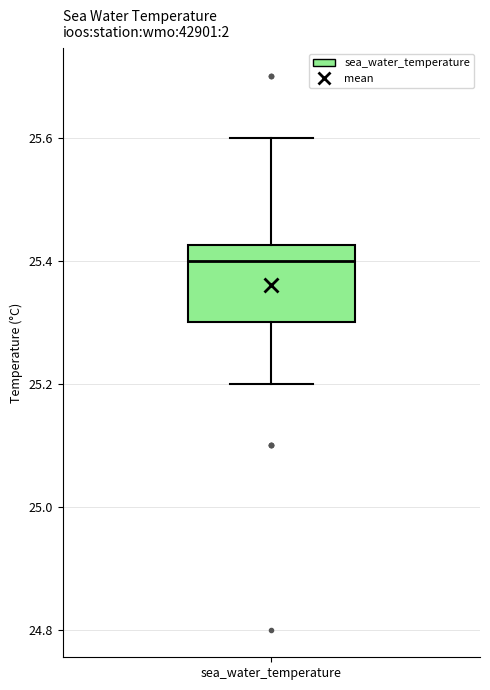

Where does the lower whisker of the box for sea_water_temperature end on the y-axis? The values are not printed on the chart, so give them approximately, as read against the axis.

25.20